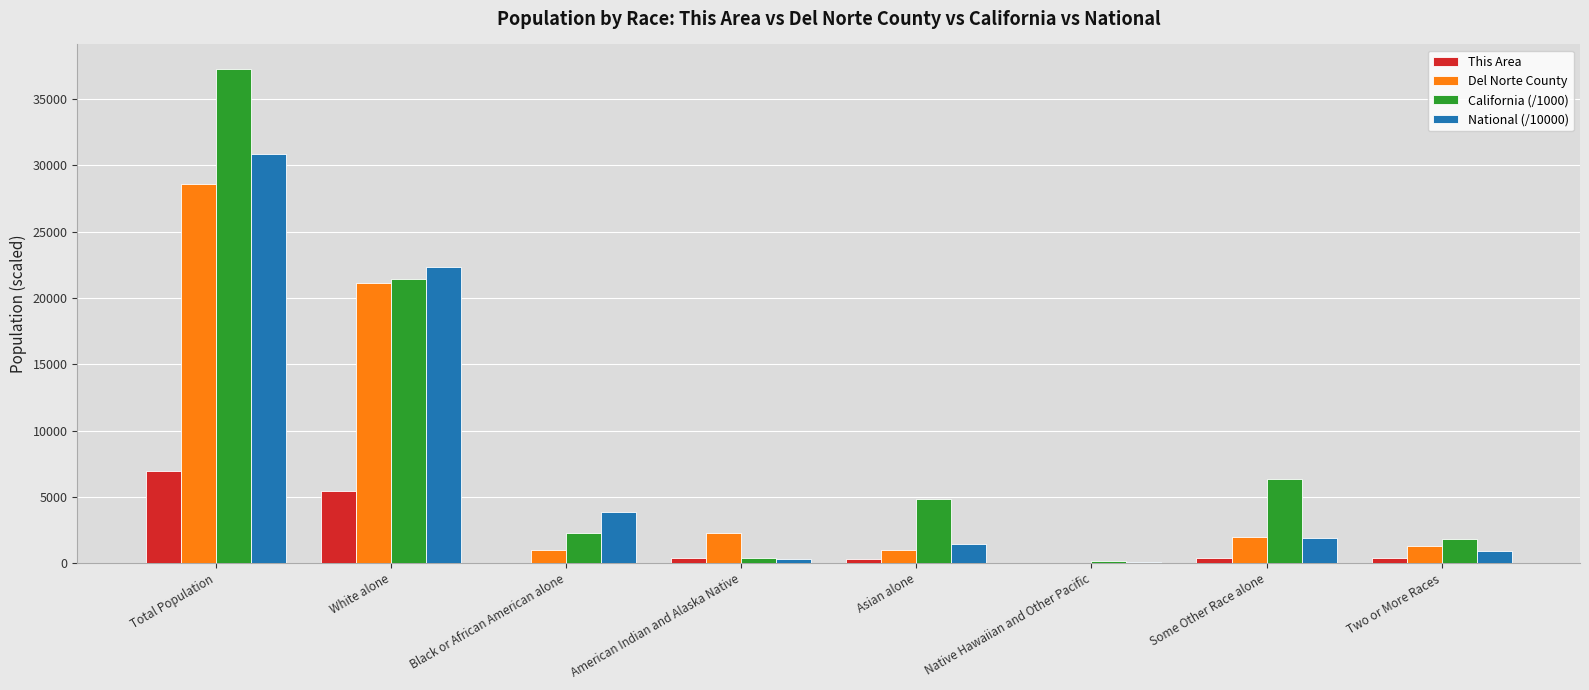

Which category has the highest value across all series?

Total Population